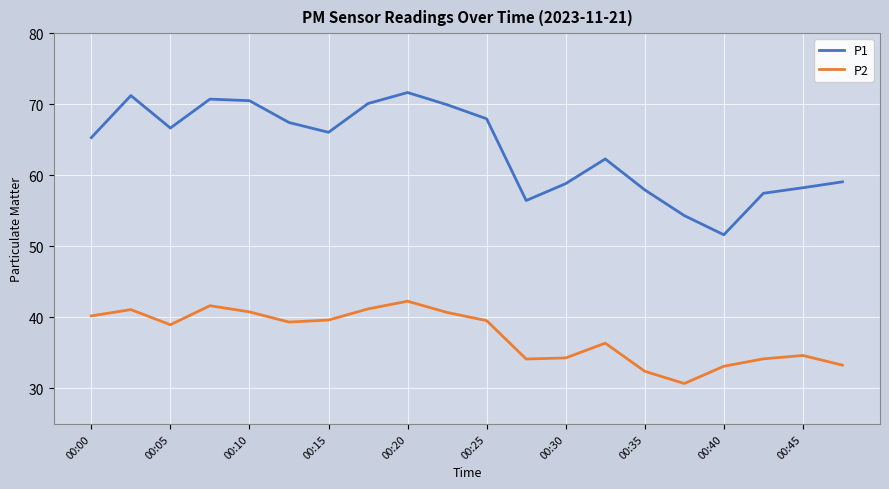

Rank the series by their maximum value, from lowest to highest.

P2, P1